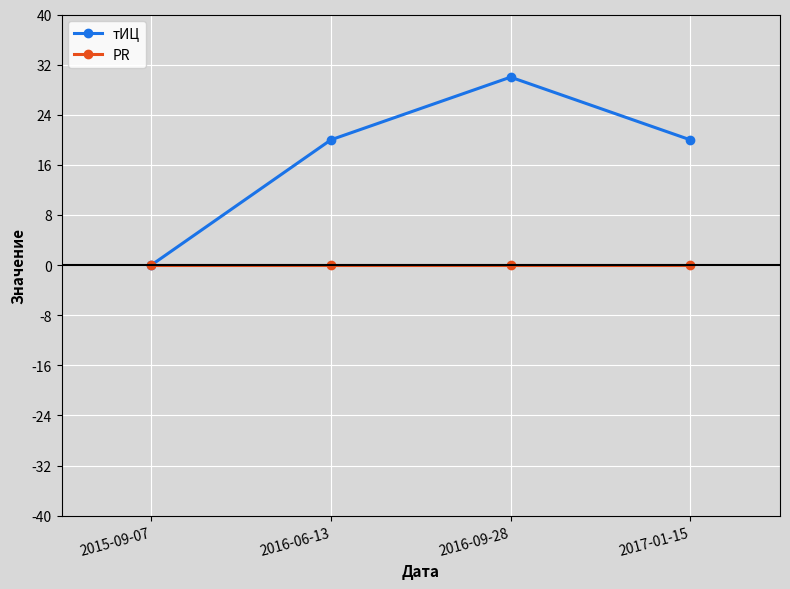

Between 2015-09-07 and 2017-01-15, which series saw the biggest shift?

тИЦ